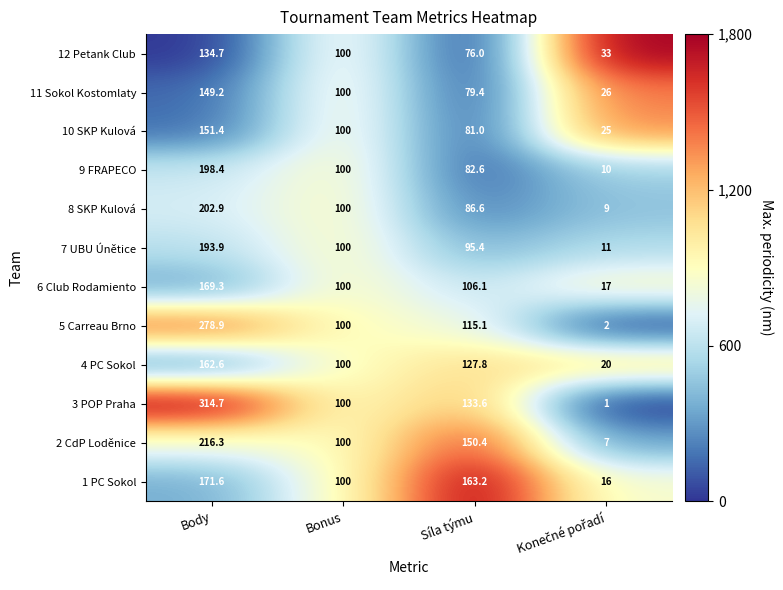

At which category is the sum across all series the highest?

Body